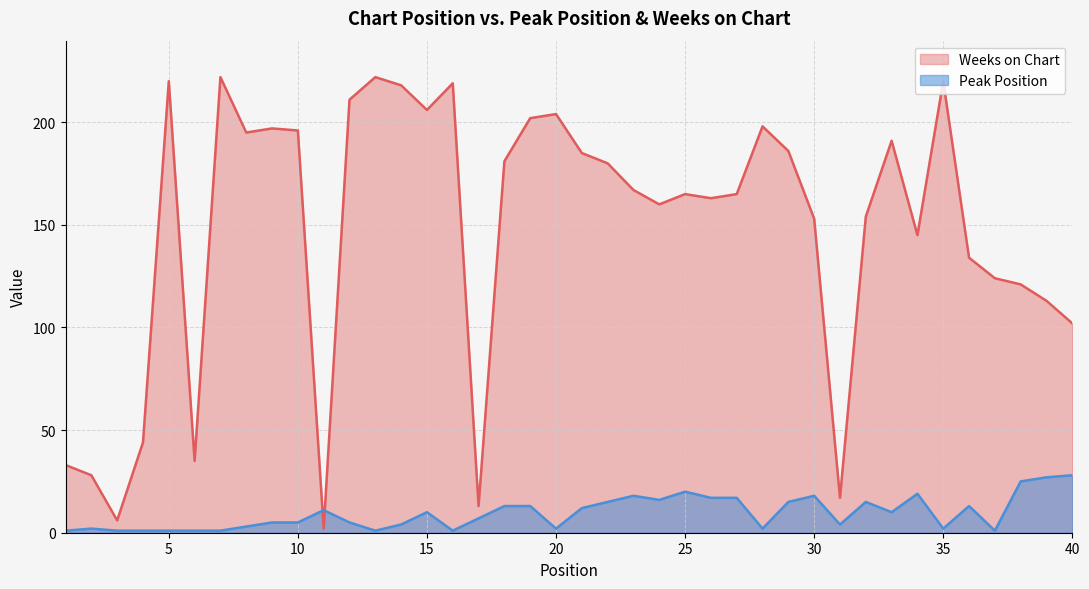

Which series has the largest range (max minus min)?

Weeks on Chart